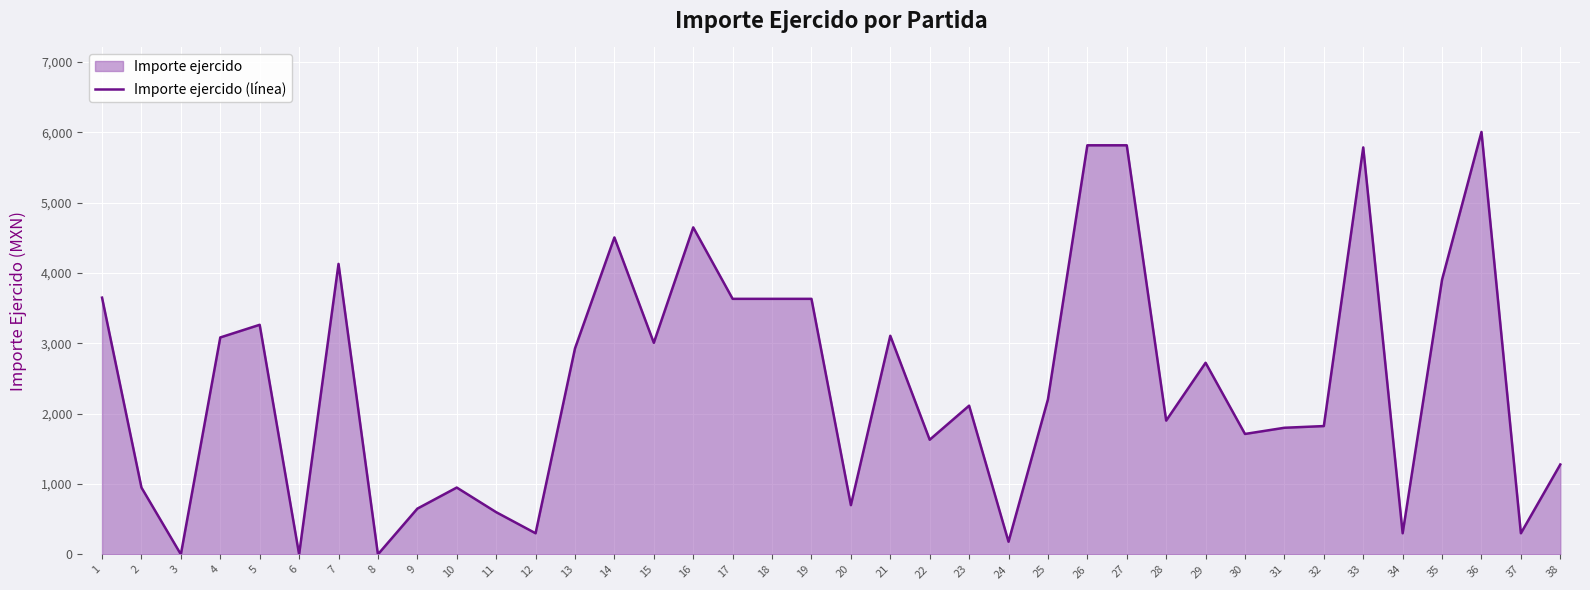

Where is the first local maximum?

5